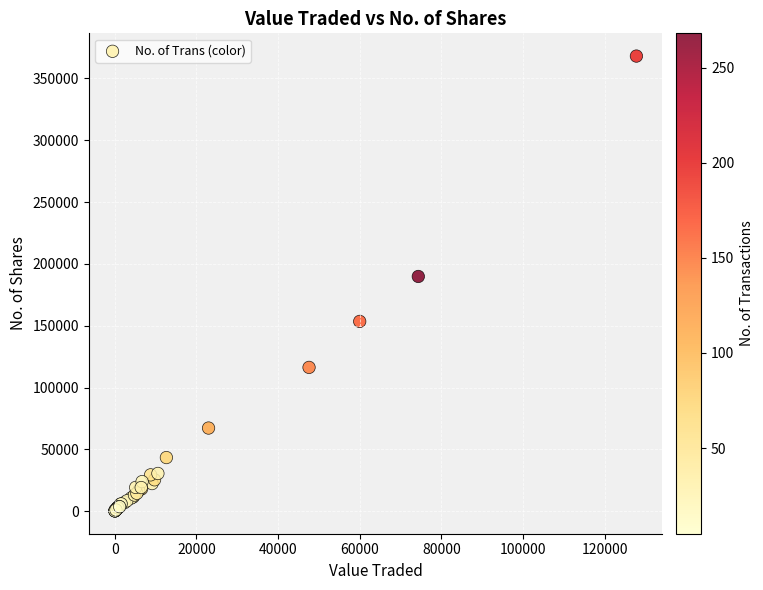

What Y value in the scatter plot is closest to 184144?

189853